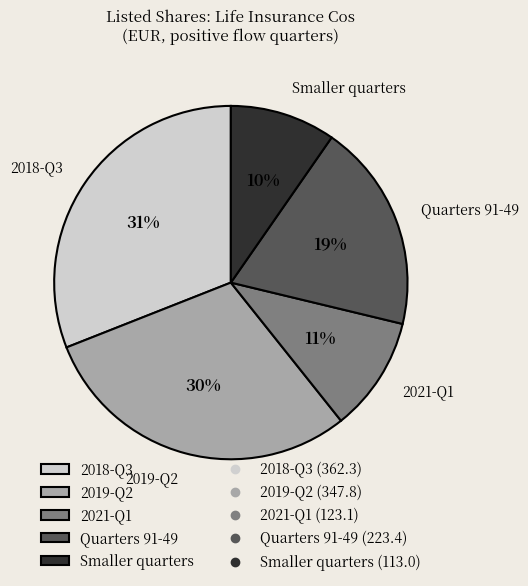

How many slices are in this pie chart?

5